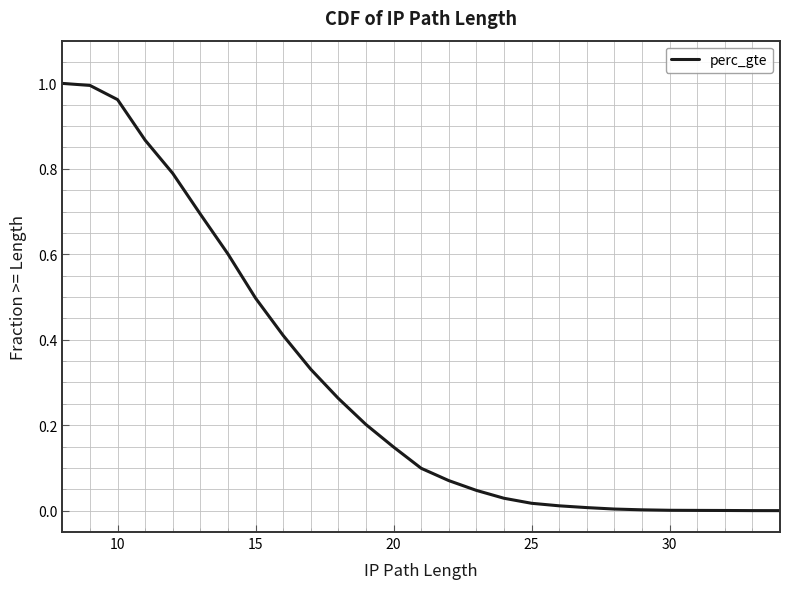

Does the chart display data point markers on the line(s)?

No